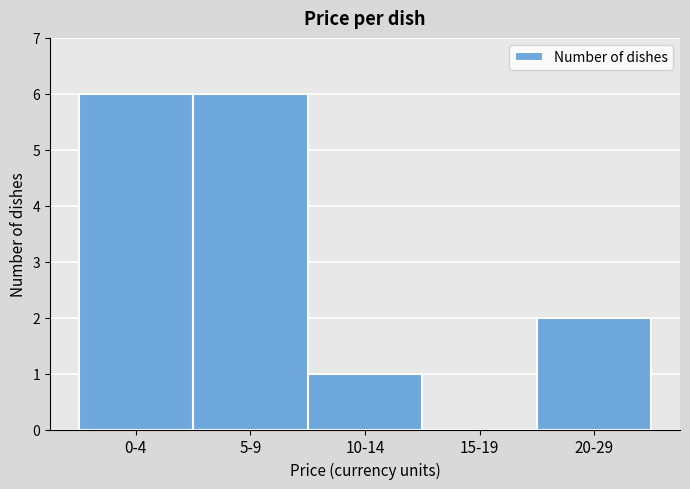

Reading left to right, transcribe all the data shown in this chart.

0-4=6	5-9=6	10-14=1	15-19=0	20-29=2